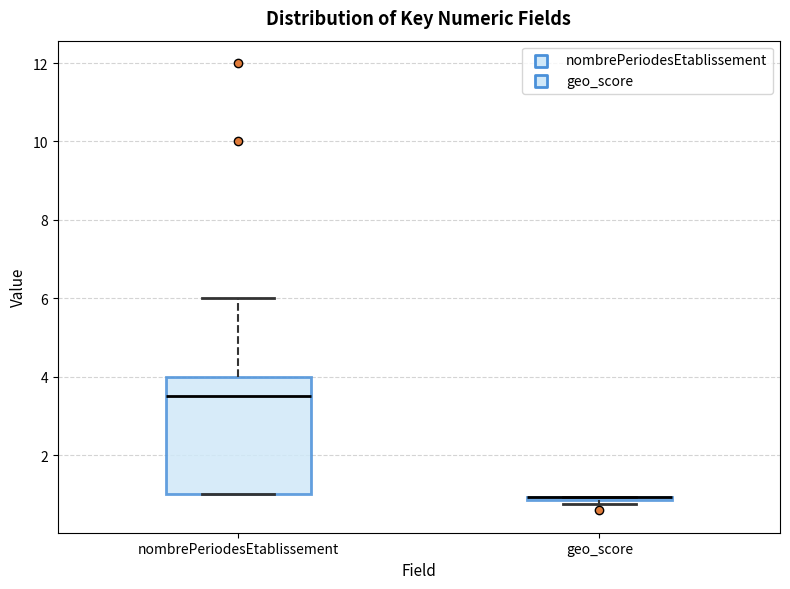

Comparing the boxes themselves (not the whiskers), which one is the tallest?

nombrePeriodesEtablissement